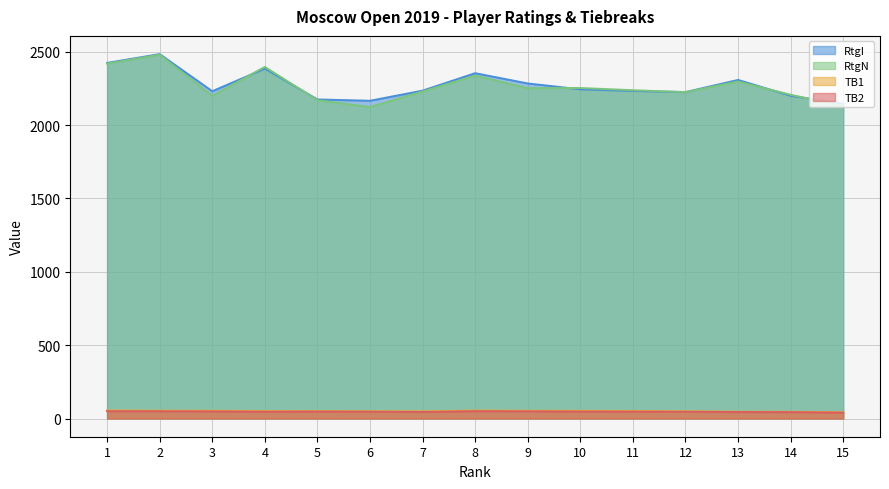

True or false: RtgI has more than 2 interior local peaks.

True